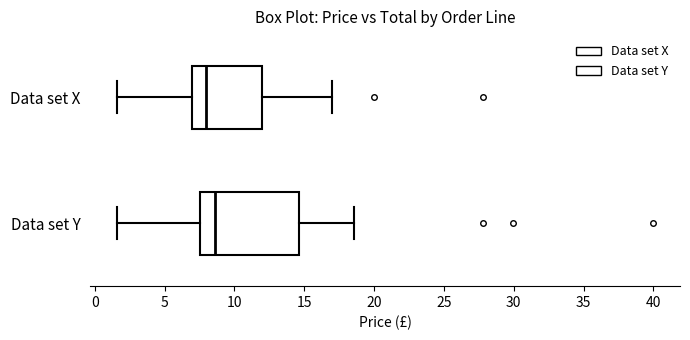

Comparing the boxes themselves (not the whiskers), which one is the widest?

Data set Y